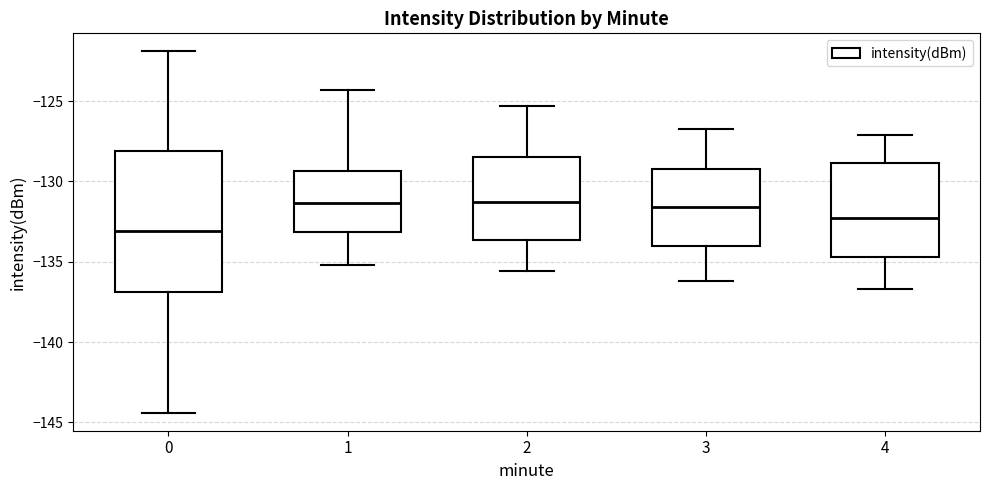

Comparing the boxes themselves (not the whiskers), which one is the tallest?

0